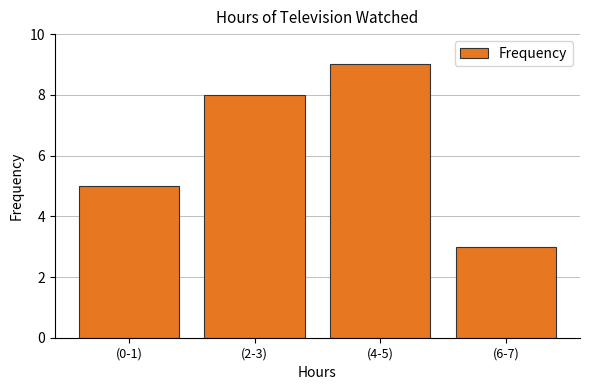

Reading left to right, extract all data points from this chart.

(0-1)=5	(2-3)=8	(4-5)=9	(6-7)=3